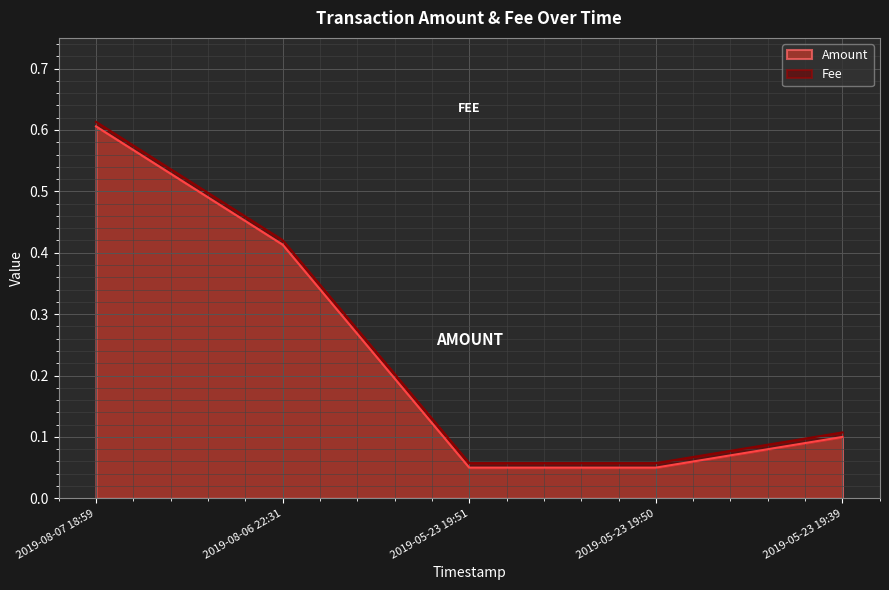

True or false: there are more than 2 points higher than both neighbors.

False